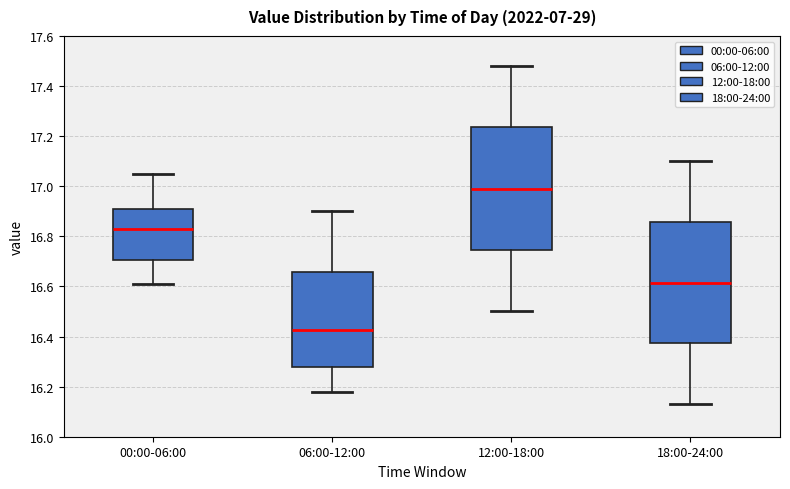

Where is the lower edge of the box for 18:00-24:00 on the y-axis? The values are not printed on the chart, so give them approximately, as read against the axis.

16.38